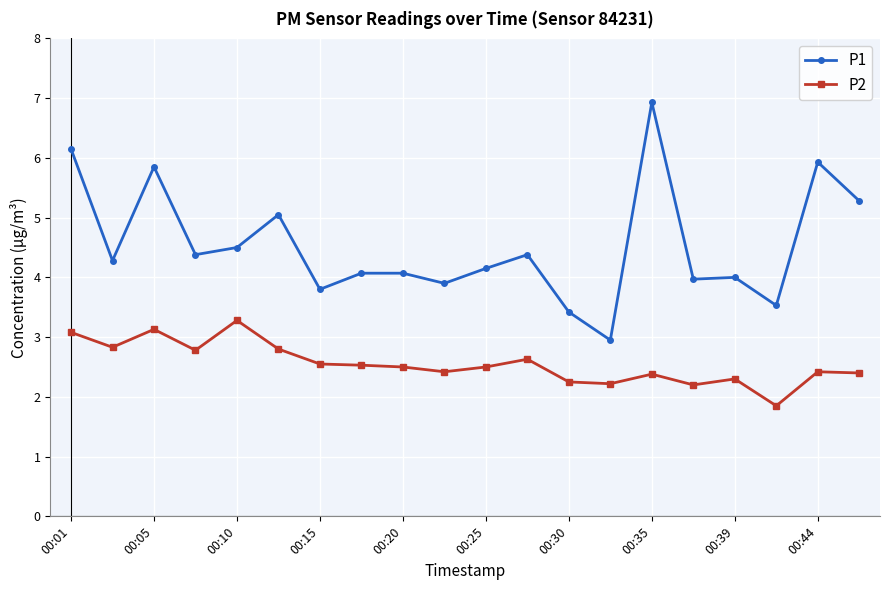

List the series in order of their overall mean, highest first.

P1, P2